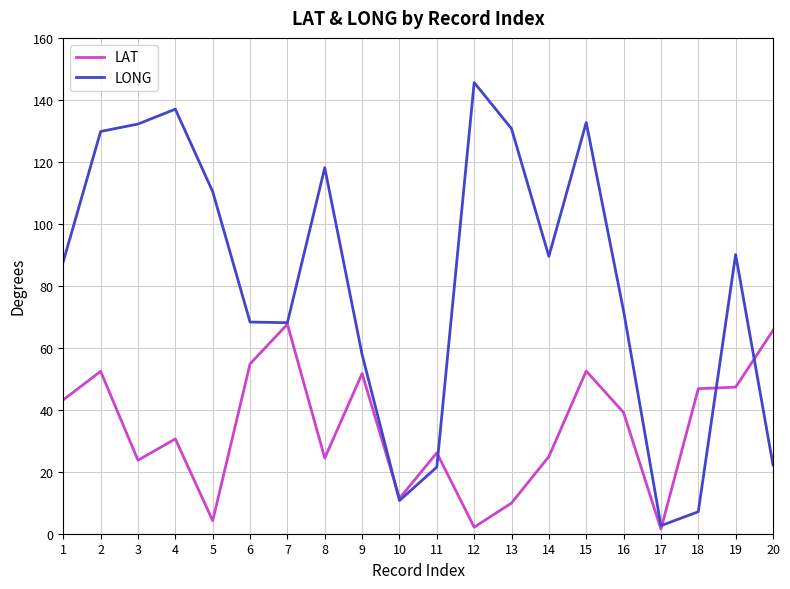

Which series has the largest range (max minus min)?

LONG